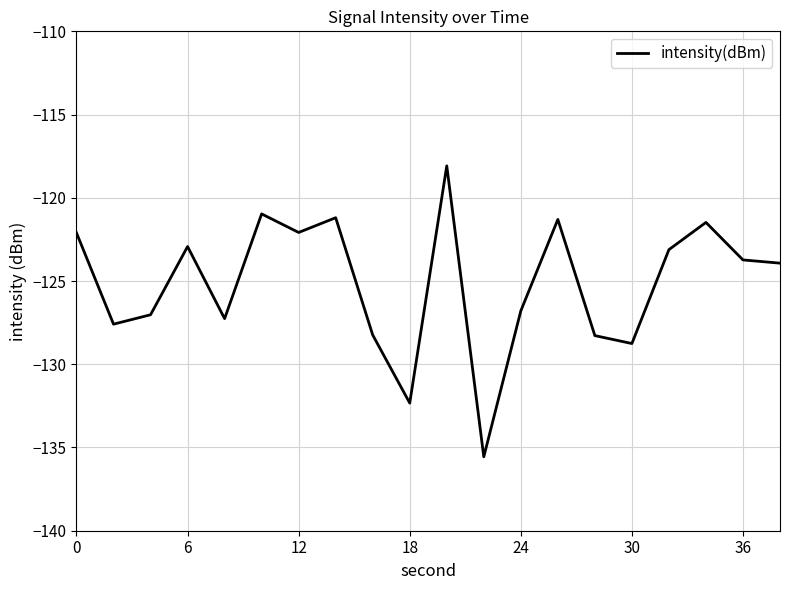

What is the greatest value displayed?

-118.1